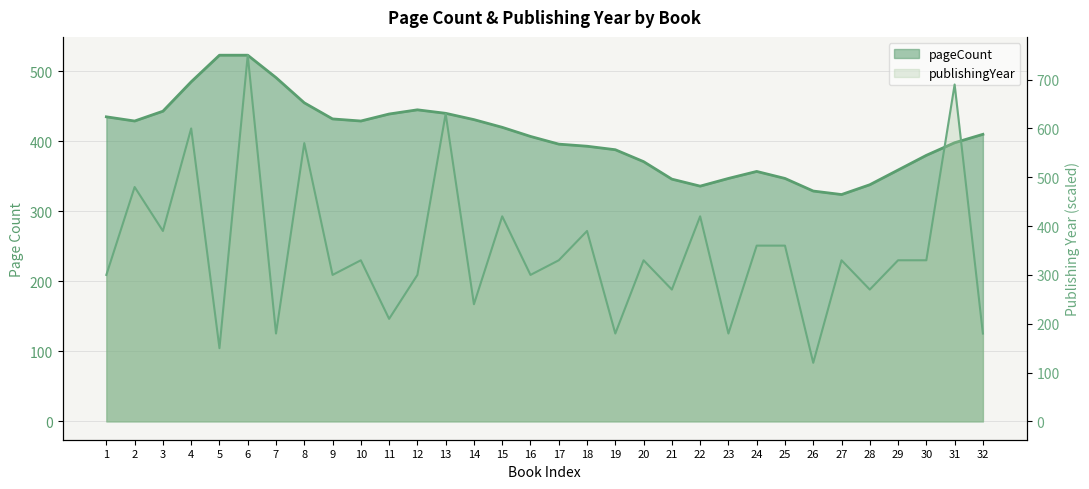

Is it true that the value at 6 is 296?

False